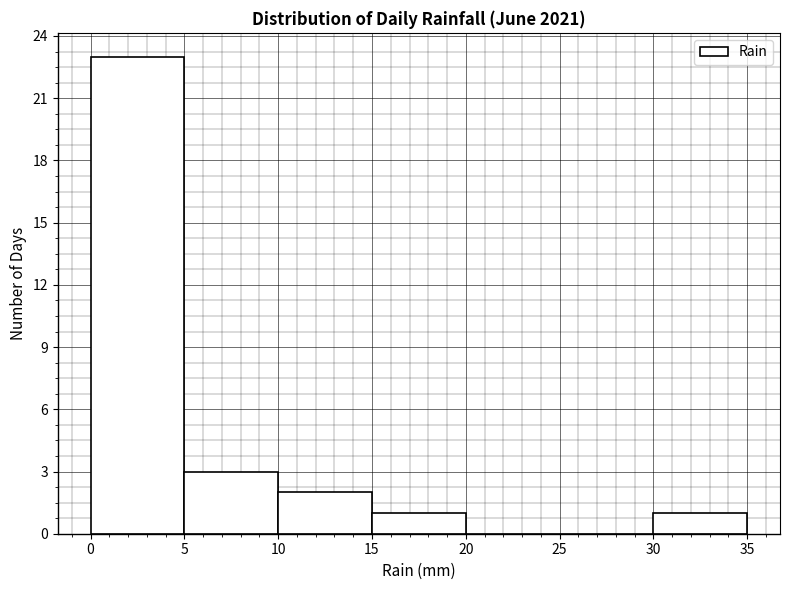

Which range on the x-axis has the tallest bar?

0 to 5